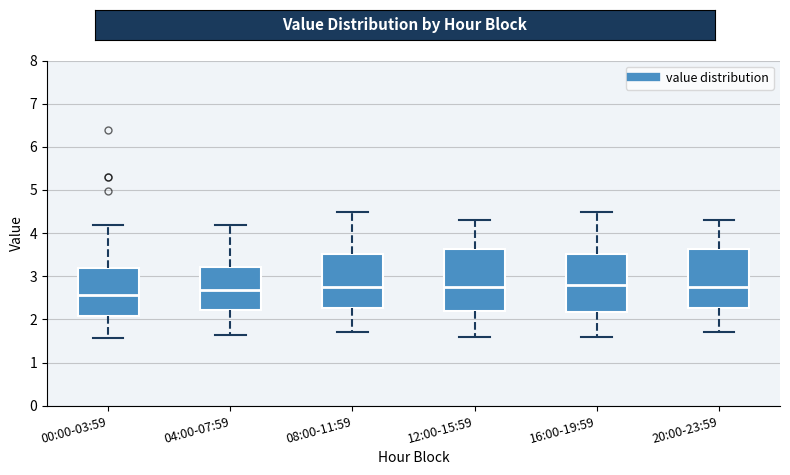

Reading left to right, transcribe this box plot: for each box, give where its median line is, the range the box spans, and where its two whiskers end, as read against the y-axis. The values are not printed on the chart, so give them approximately, as read against the axis.

00:00-03:59: median 2.6, box 2.1 to 3.2, whiskers 1.6 to 4.2
04:00-07:59: median 2.7, box 2.2 to 3.2, whiskers 1.7 to 4.2
08:00-11:59: median 2.8, box 2.3 to 3.5, whiskers 1.7 to 4.5
12:00-15:59: median 2.8, box 2.2 to 3.6, whiskers 1.6 to 4.3
16:00-19:59: median 2.8, box 2.2 to 3.5, whiskers 1.6 to 4.5
20:00-23:59: median 2.8, box 2.3 to 3.6, whiskers 1.7 to 4.3